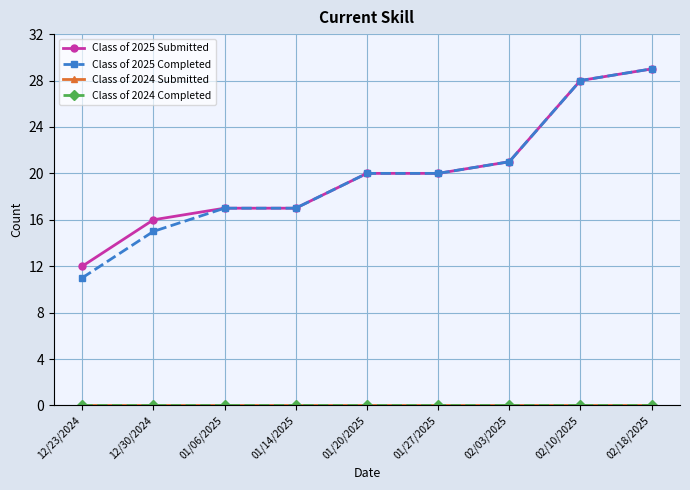

Does the chart have visible grid lines?

Yes